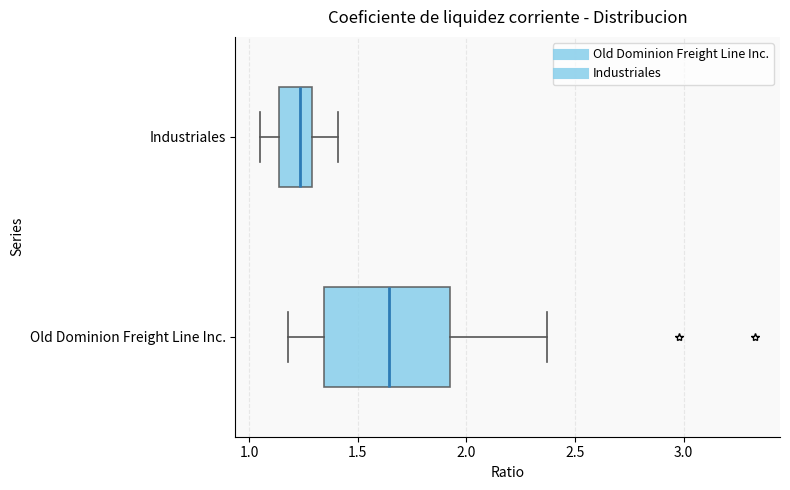

Where does the median line of the box for Industriales sit on the x-axis? The values are not printed on the chart, so give them approximately, as read against the axis.

1.25